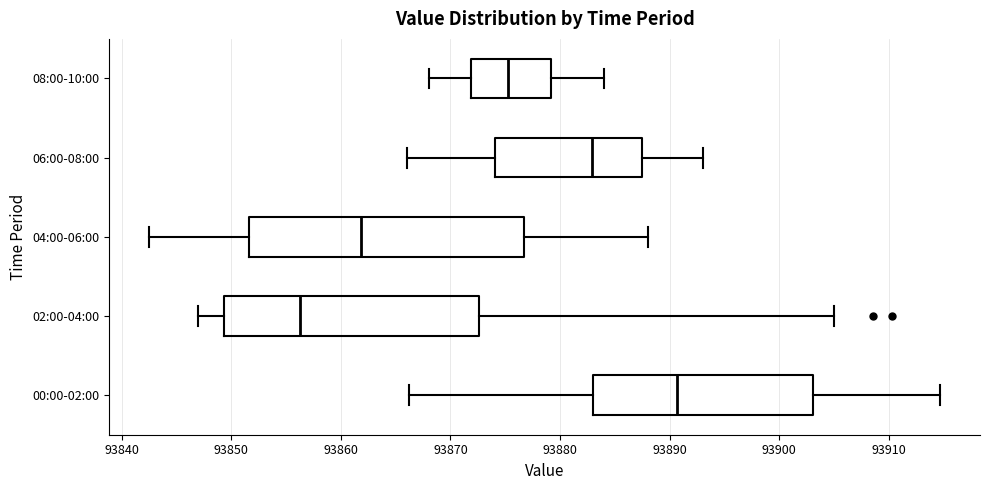

Where is the left edge of the box for 00:00-02:00 on the x-axis? The values are not printed on the chart, so give them approximately, as read against the axis.

93883